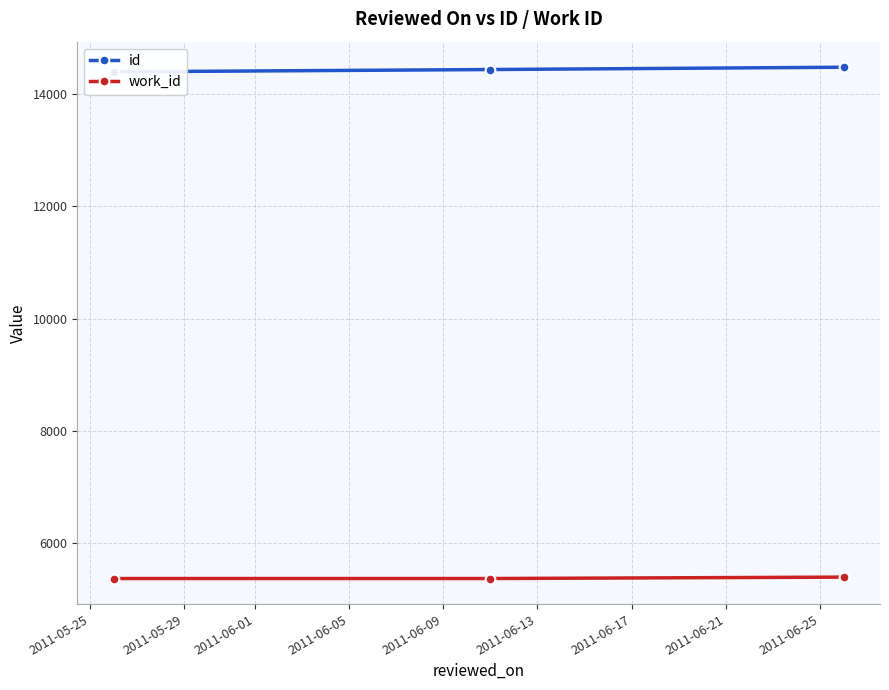

What is the minimum value for work_id?

5366